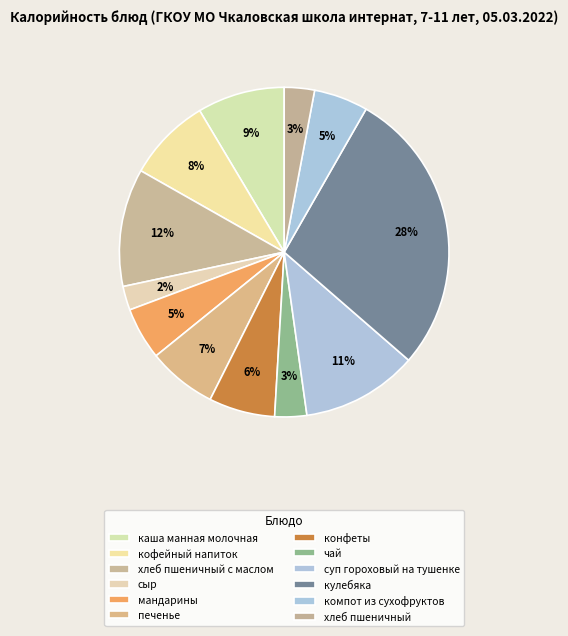

Combined, do конфеты and хлеб пшеничный с маслом account for over 50%?

No